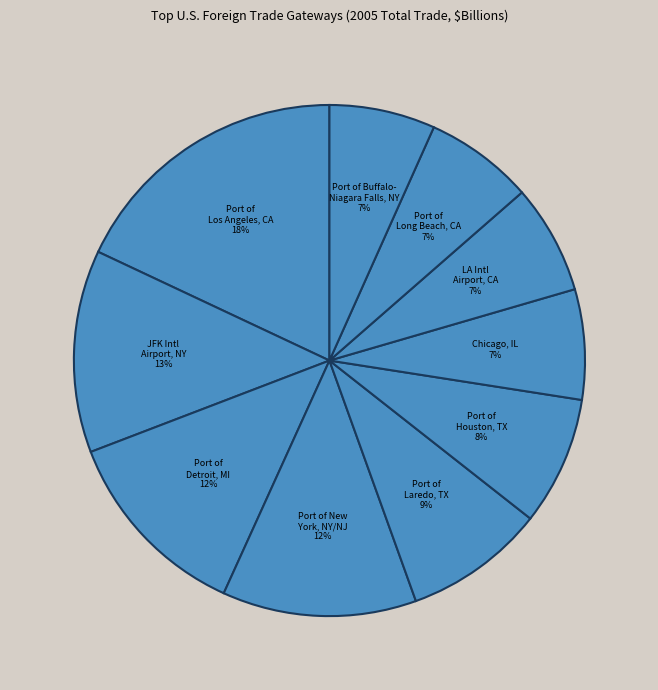

Which category has the smallest portion of the pie?

Port of Buffalo-Niagara Falls, NY